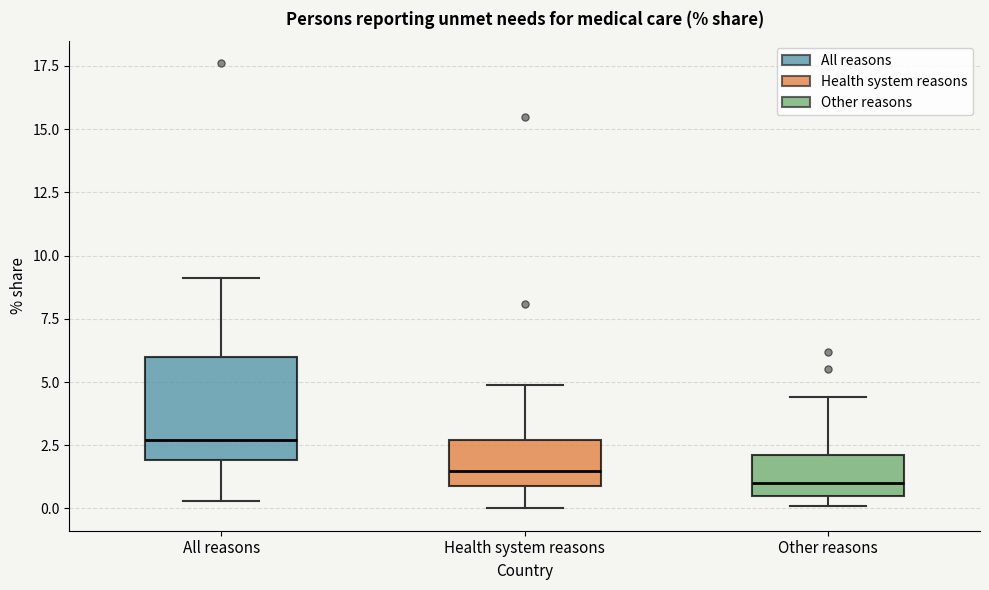

Comparing the boxes themselves (not the whiskers), which one is the tallest?

All reasons